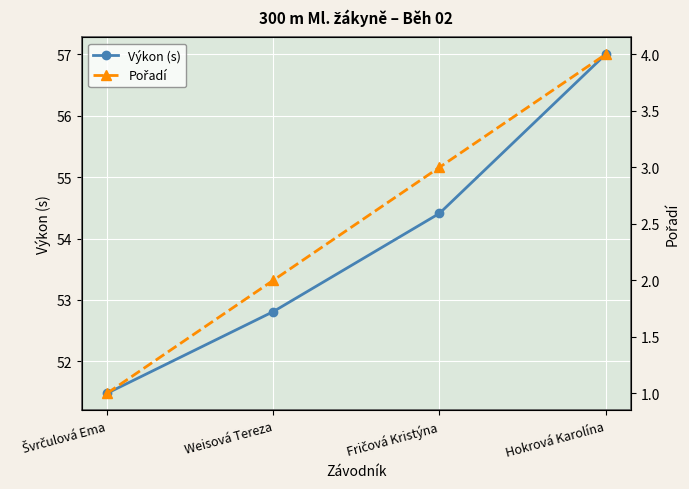

What is the label of the 2nd point from the left?

Weisová Tereza